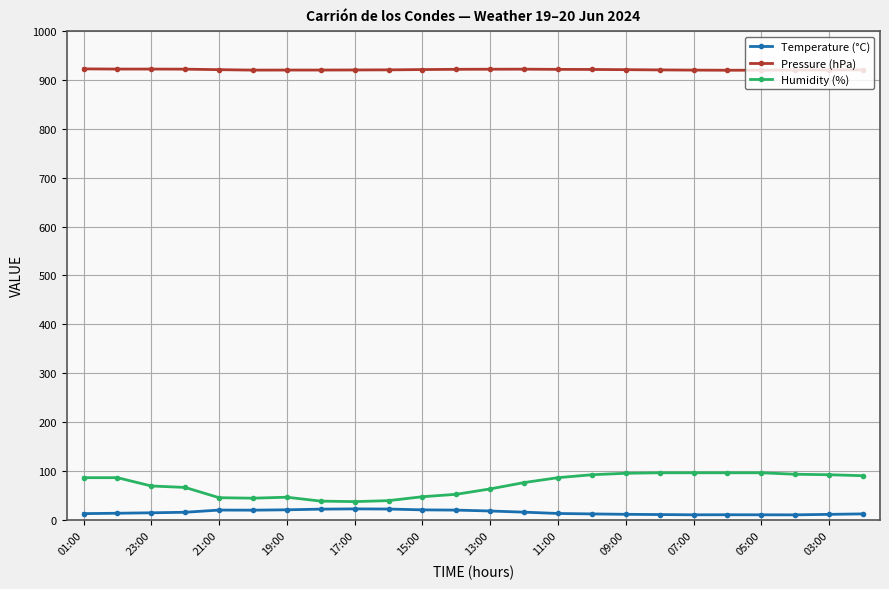

True or false: Temperature (°C) has more than 0 points higher than both neighbors.

True